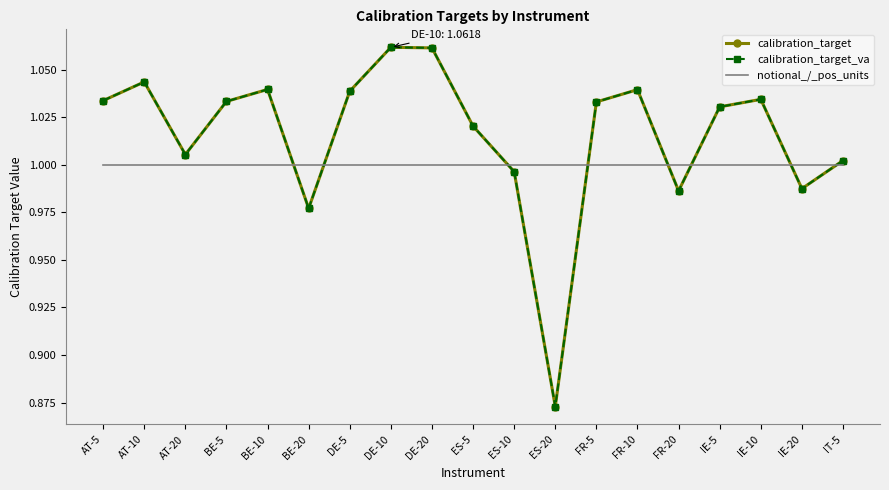

Reading left to right, list all the values displayed in this chart.

calibration_target: AT-5=1.0	AT-10=1.0	AT-20=1.0	BE-5=1.0	BE-10=1.0	BE-20=1.0	DE-5=1.0	DE-10=1.1	DE-20=1.1	ES-5=1.0	ES-10=1.0	ES-20=0.9	FR-5=1.0	FR-10=1.0	FR-20=1.0	IE-5=1.0	IE-10=1.0	IE-20=1.0	IT-5=1.0
calibration_target_va: AT-5=1.0	AT-10=1.0	AT-20=1.0	BE-5=1.0	BE-10=1.0	BE-20=1.0	DE-5=1.0	DE-10=1.1	DE-20=1.1	ES-5=1.0	ES-10=1.0	ES-20=0.9	FR-5=1.0	FR-10=1.0	FR-20=1.0	IE-5=1.0	IE-10=1.0	IE-20=1.0	IT-5=1.0
notional_/_pos_units: AT-5=1.0	AT-10=1.0	AT-20=1.0	BE-5=1.0	BE-10=1.0	BE-20=1.0	DE-5=1.0	DE-10=1.0	DE-20=1.0	ES-5=1.0	ES-10=1.0	ES-20=1.0	FR-5=1.0	FR-10=1.0	FR-20=1.0	IE-5=1.0	IE-10=1.0	IE-20=1.0	IT-5=1.0